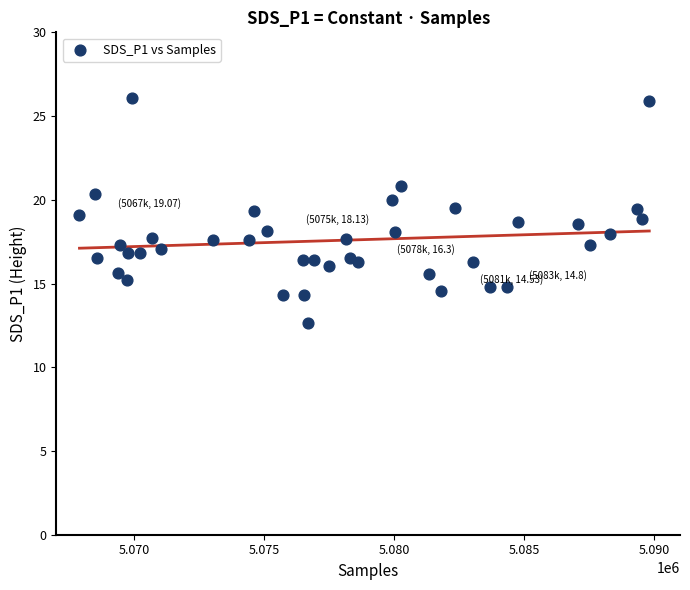

What is the range of Y values (max minus min)?

13.4